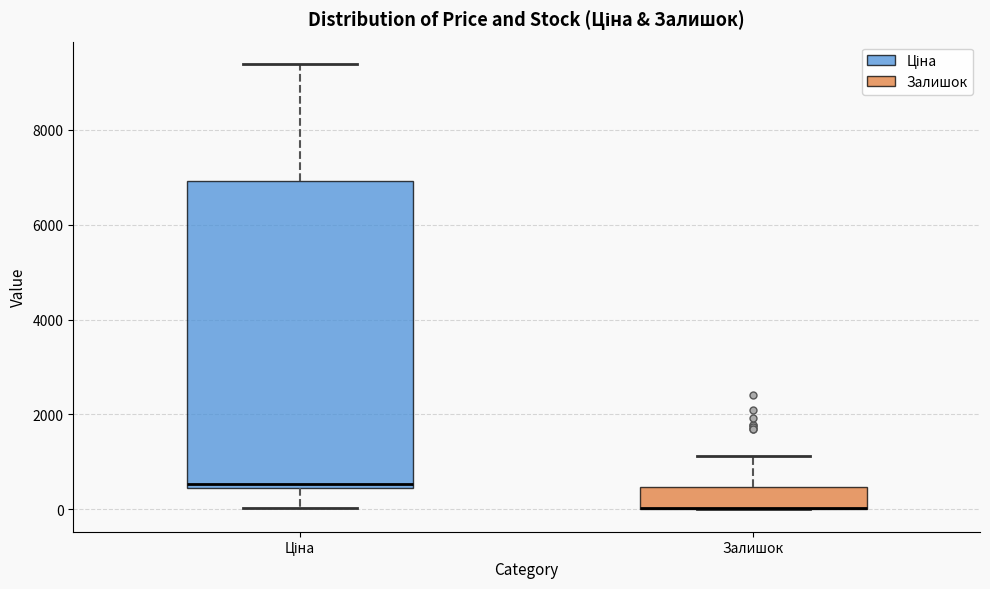

Reading left to right, read every box against the y-axis: the position of its median line, the range the box covers, and the ends of its whiskers. The values are not printed on the chart, so give them approximately, as read against the axis.

Ціна: median 600, box 400 to 7000, whiskers 0 to 9400
Залишок: median 0 (drawn on the box's lower edge), box 0 to 400, whiskers 0 to 1200